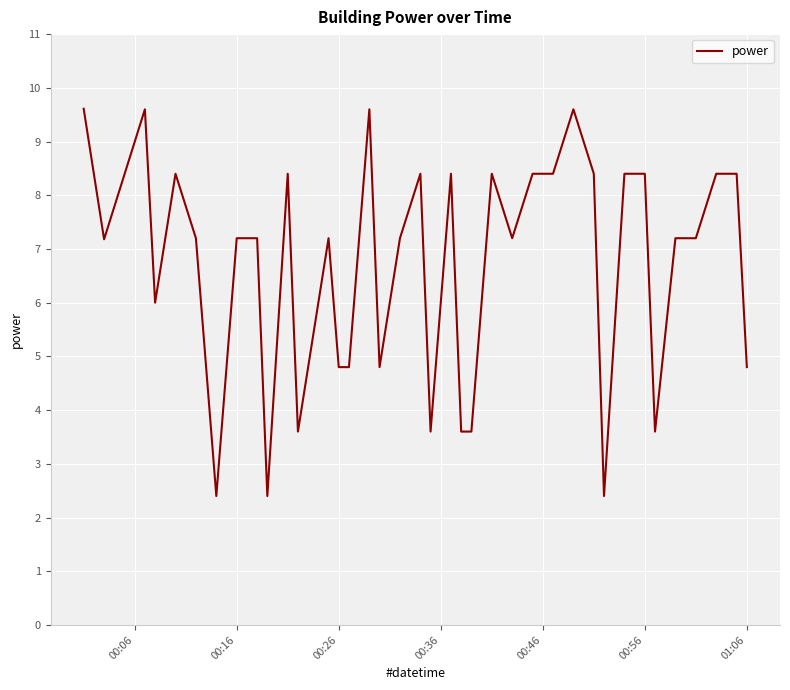

What is the smallest value displayed?

2.4